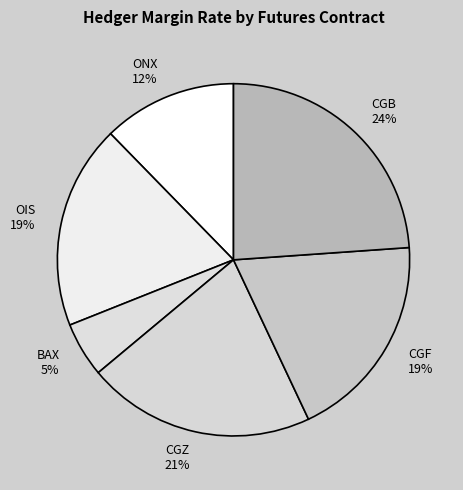

To the nearest percent, what is the difference between the largest and smallest slice percentages?

19%